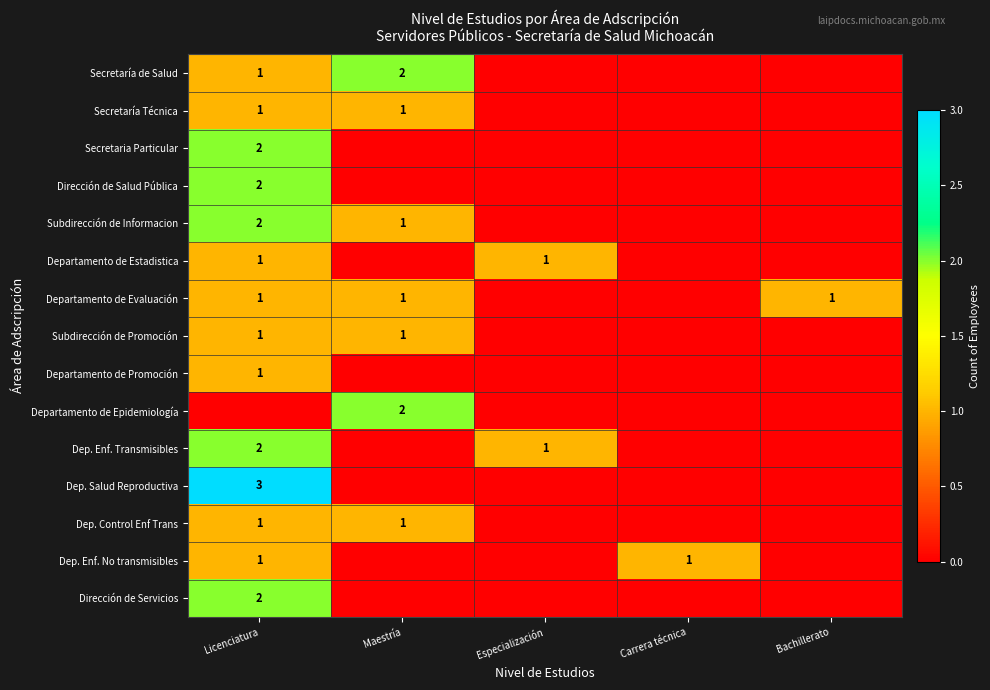

The Secretaría de Salud series shows 1 at Licenciatura. True or false?

True